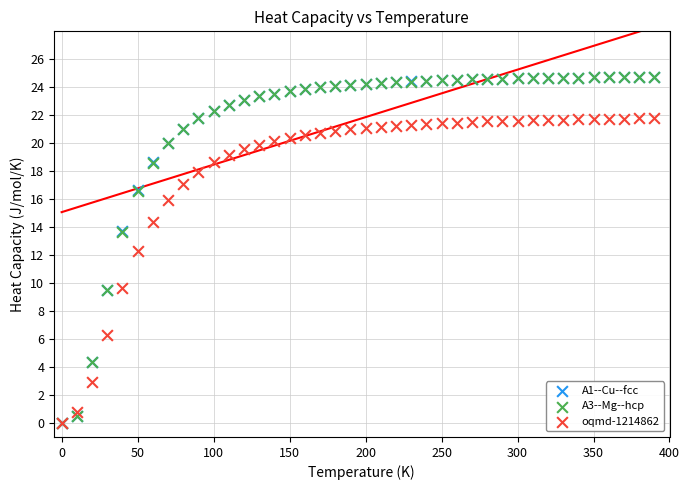

What are all the series names shown in the legend?

A1--Cu--fcc, A3--Mg--hcp, oqmd-1214862